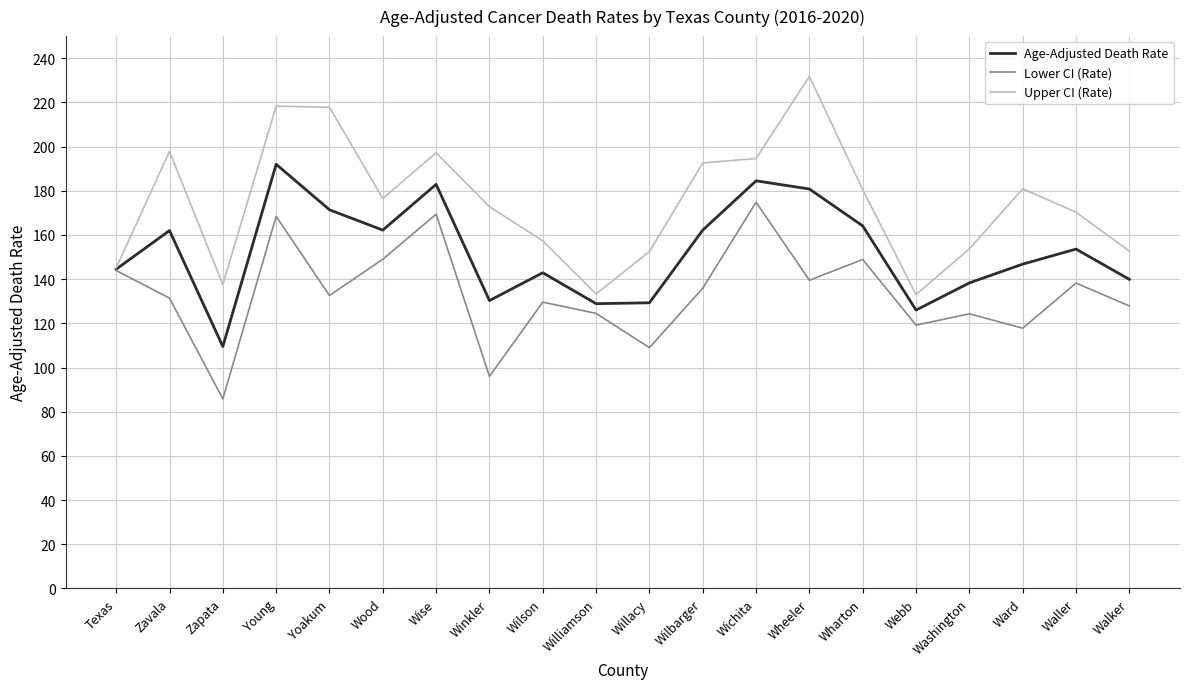

Which series has the widest spread of values?

Upper CI (Rate)